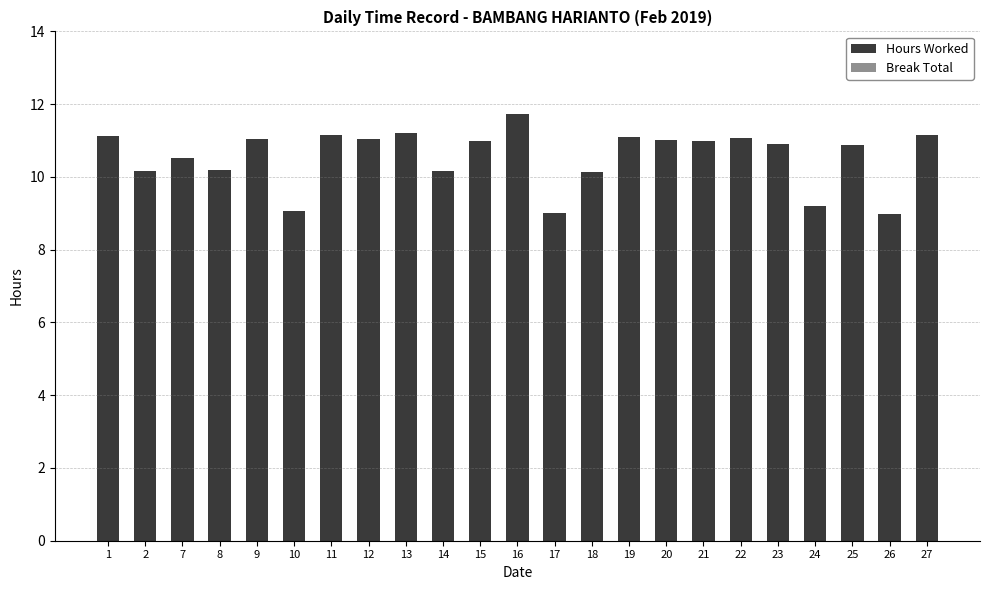

What is the average value?

10.6